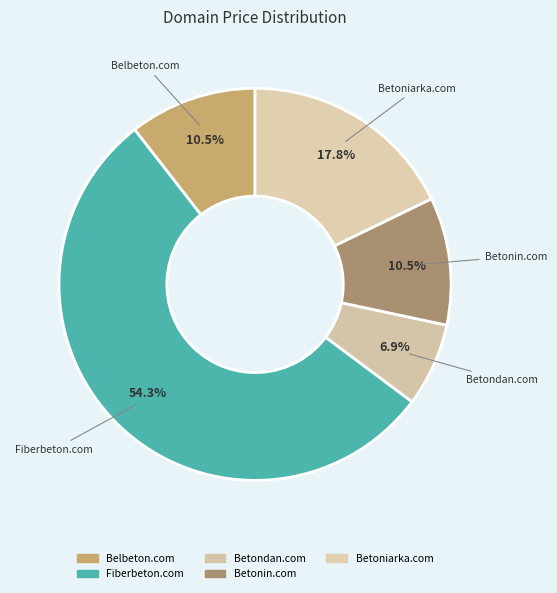

How many slices are in this pie chart?

5